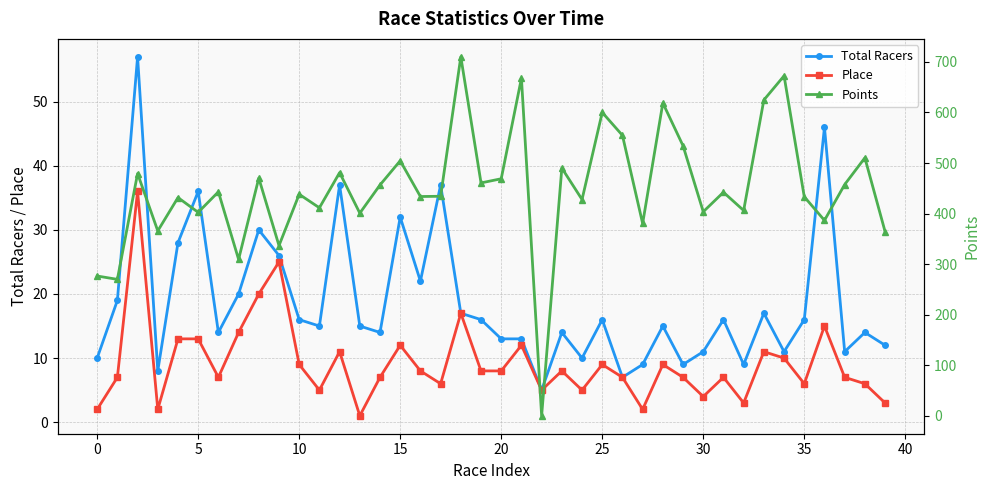

Reading left to right, transcribe all the data shown in this chart.

Total Racers: 10.0	19.0	57.0	8.0	28.0	36.0	14.0	20.0	30.0	26.0	16.0	15.0	37.0	15.0	14.0	32.0	22.0	37.0	17.0	16.0	13.0	13.0	5.0	14.0	10.0	16.0	7.0	9.0	15.0	9.0	11.0	16.0	9.0	17.0	11.0	16.0	46.0	11.0	14.0	12.0
Place: 2.0	7.0	36.0	2.0	13.0	13.0	7.0	14.0	20.0	25.0	9.0	5.0	11.0	1.0	7.0	12.0	8.0	6.0	17.0	8.0	8.0	12.0	5.0	8.0	5.0	9.0	7.0	2.0	9.0	7.0	4.0	7.0	3.0	11.0	10.0	6.0	15.0	7.0	6.0	3.0
Points: 276.5	269.8	479.1	365.7	431.6	402.4	443.0	309.4	470.1	336.6	438.1	411.4	481.0	400.8	456.6	504.4	433.7	434.2	710.0	460.6	468.8	667.8	0.0	490.0	427.8	600.0	554.6	380.4	618.7	534.0	403.6	442.1	406.1	624.6	672.4	433.2	386.5	457.4	510.2	364.4